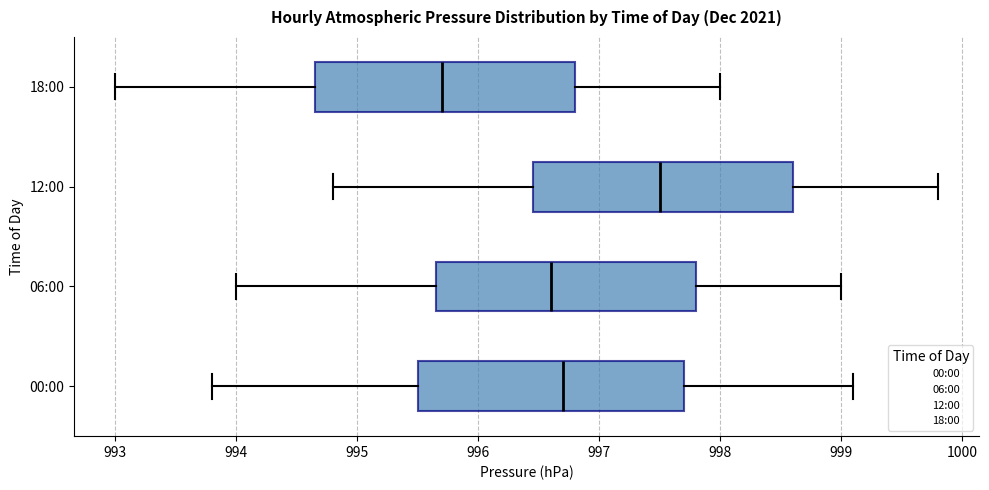

Reading bottom to top, read every box against the x-axis: the position of its median line, the range the box covers, and the ends of its whiskers. The values are not printed on the chart, so give them approximately, as read against the axis.

00:00: median 996.7, box 995.5 to 997.7, whiskers 993.8 to 999.1
06:00: median 996.6, box 995.7 to 997.8, whiskers 994.0 to 999.0
12:00: median 997.5, box 996.5 to 998.6, whiskers 994.8 to 999.8
18:00: median 995.7, box 994.7 to 996.8, whiskers 993.0 to 998.0